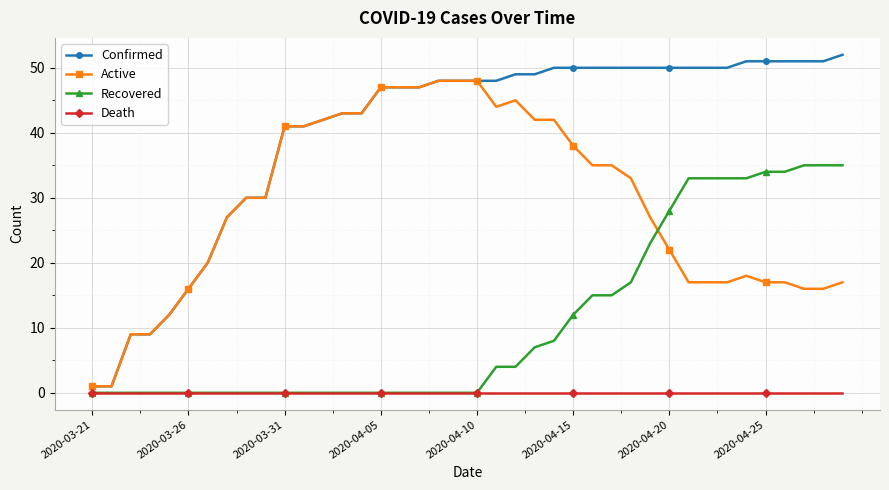

Which series has the largest range (max minus min)?

Confirmed